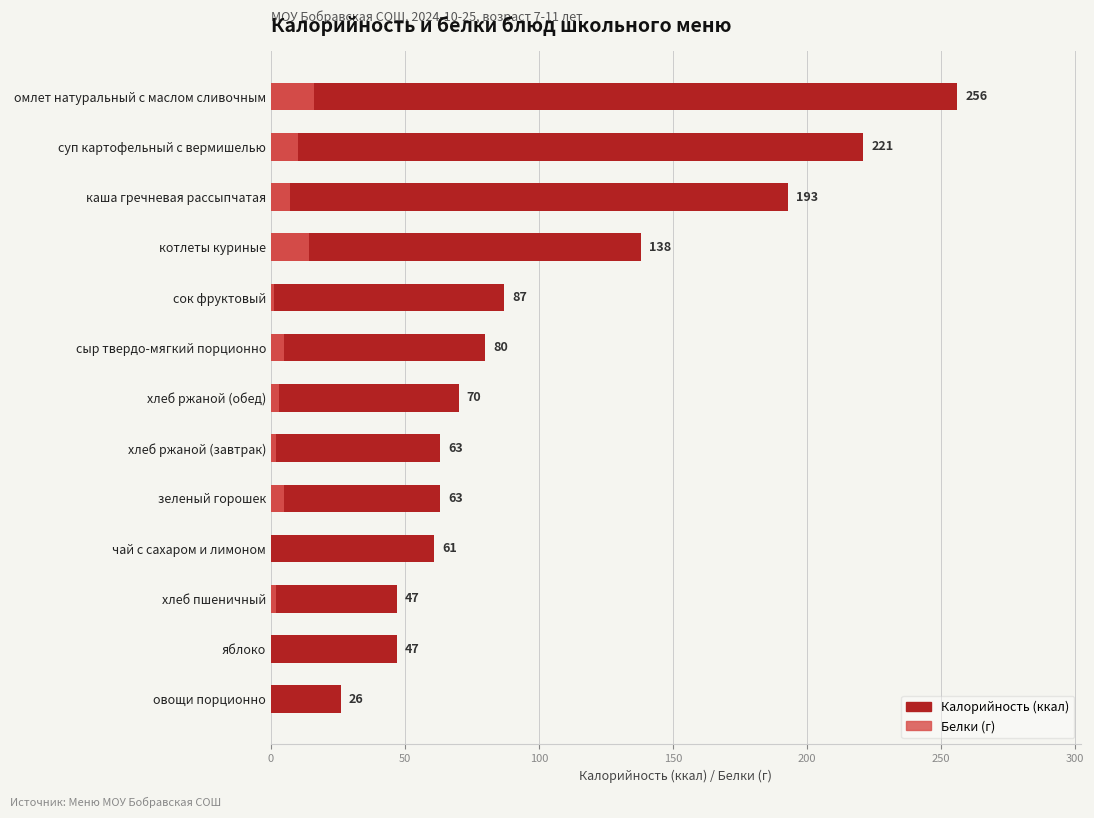

What is the difference between the maximum and minimum values in the Калорийность series?

230